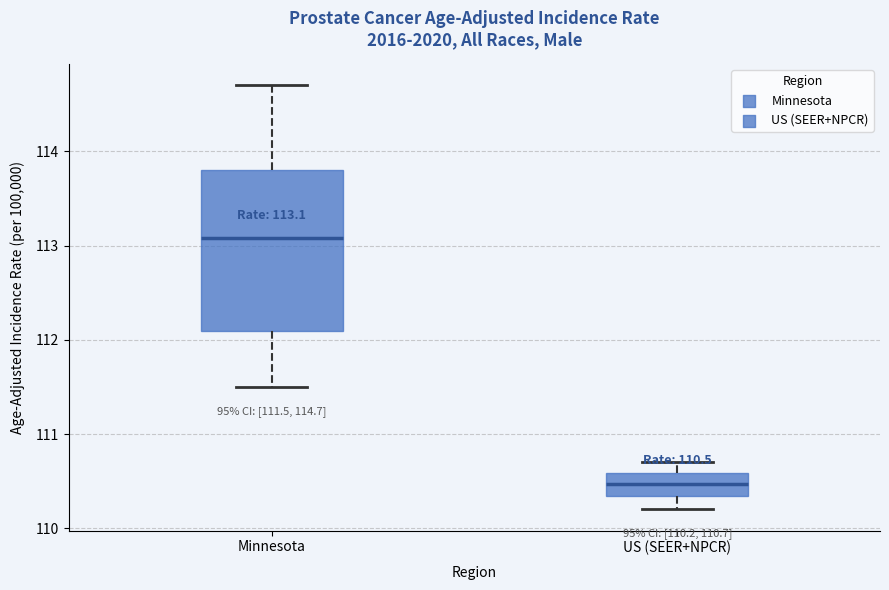

Which box's median line is the lowest?

US (SEER+NPCR)